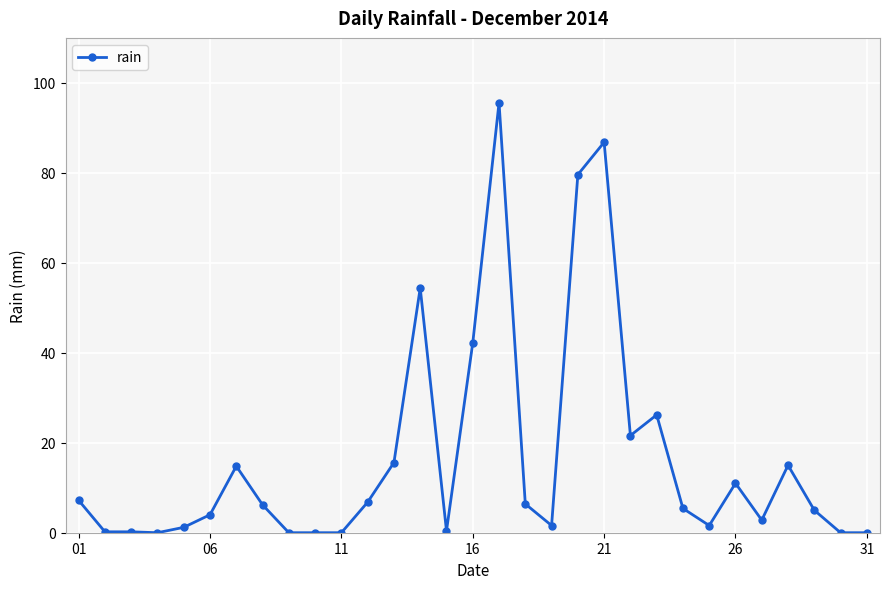

What is the difference between the maximum and minimum values?

95.6